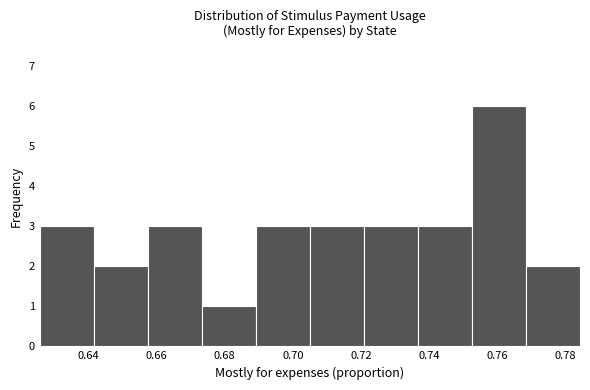

How tall is the bar that spans 0.642 to 0.658 on the x-axis? Neither the bar edges nor the heights are printed on the chart, so give them approximately, as read against the axes.

2